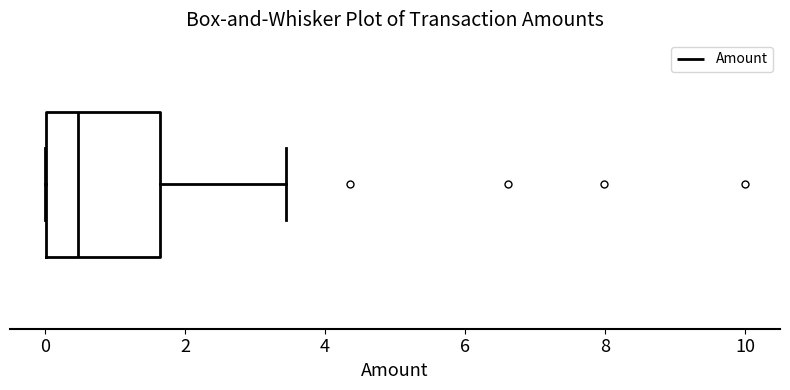

Where does the median line of the box sit on the x-axis? The values are not printed on the chart, so give them approximately, as read against the axis.

0.4